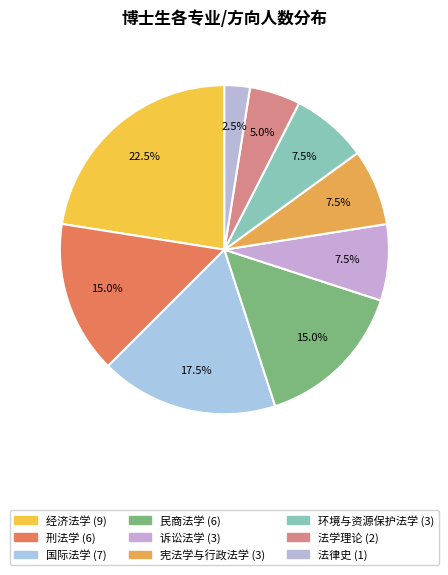

Which category has the smallest portion of the pie?

法律史